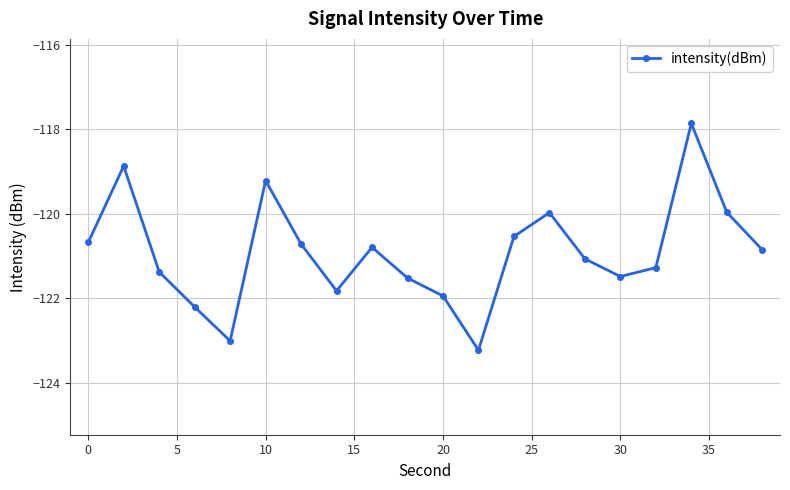

Does the chart have visible grid lines?

Yes